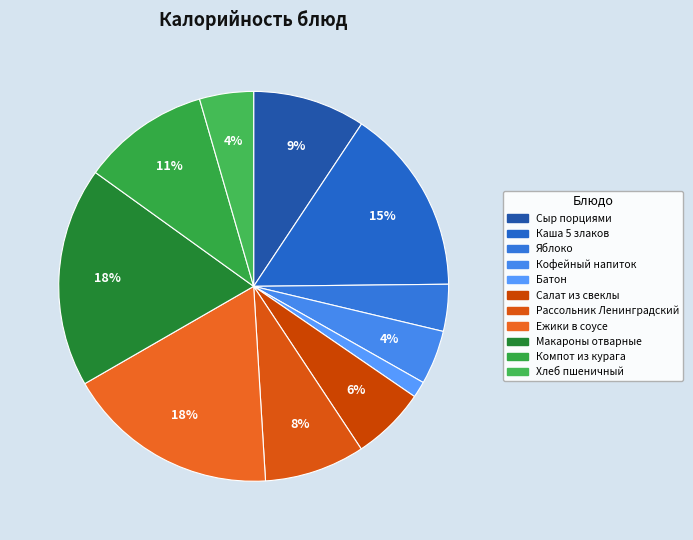

Count the number of slices in the pie.

11